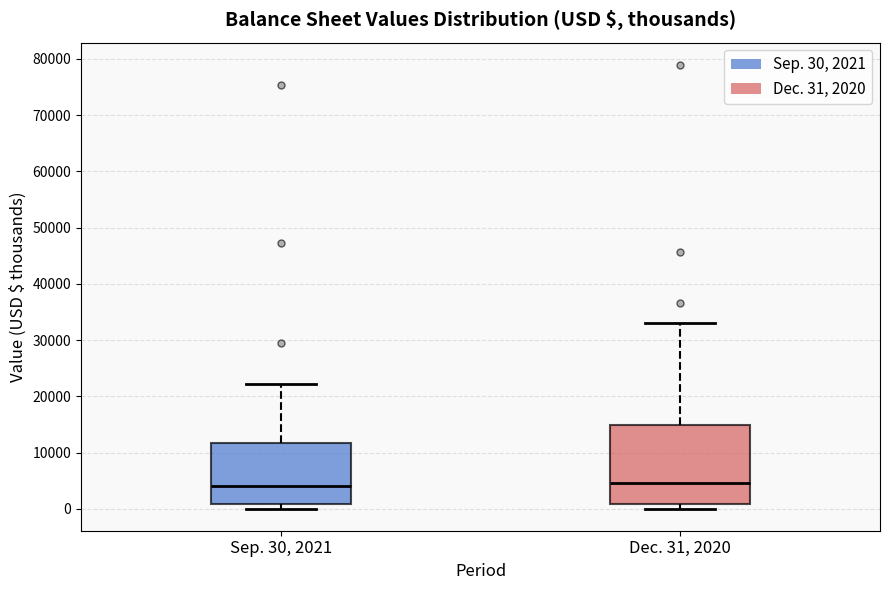

Reading left to right, read every box against the y-axis: the position of its median line, the range the box covers, and the ends of its whiskers. The values are not printed on the chart, so give them approximately, as read against the axis.

Sep. 30, 2021: median 4000, box 1000 to 12000, whiskers 0 to 22000
Dec. 31, 2020: median 5000, box 1000 to 15000, whiskers 0 to 33000